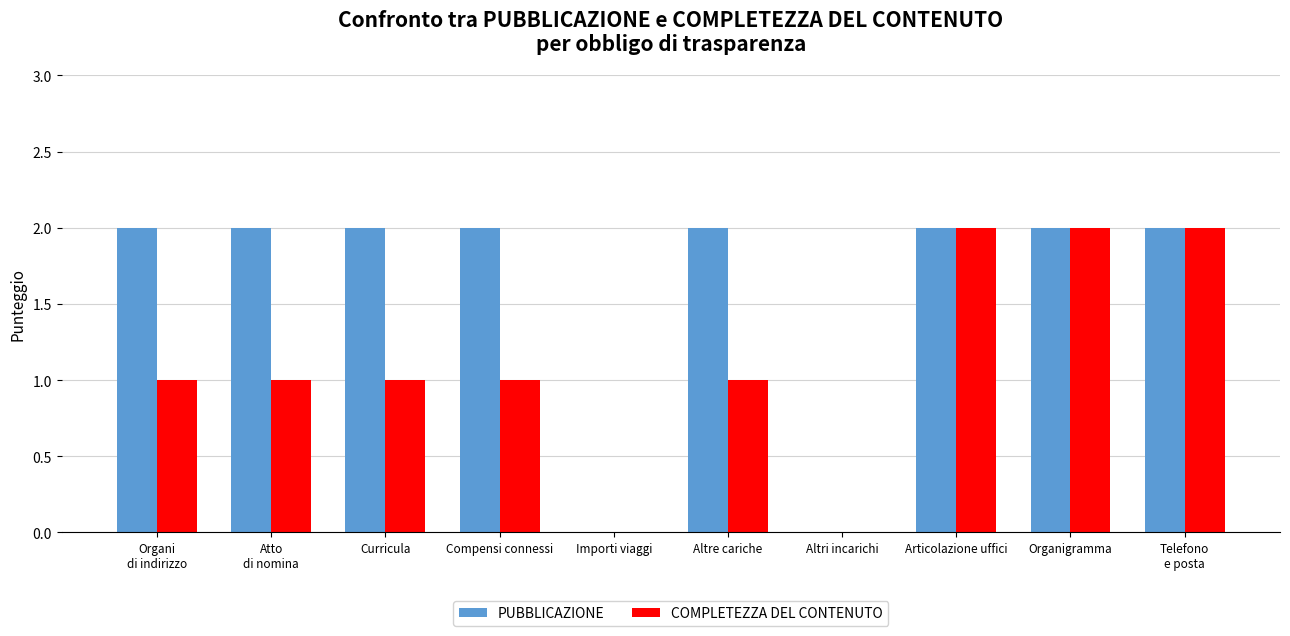

Is it true that COMPLETEZZA DEL CONTENUTO equals 2 at Telefono
e posta?

True